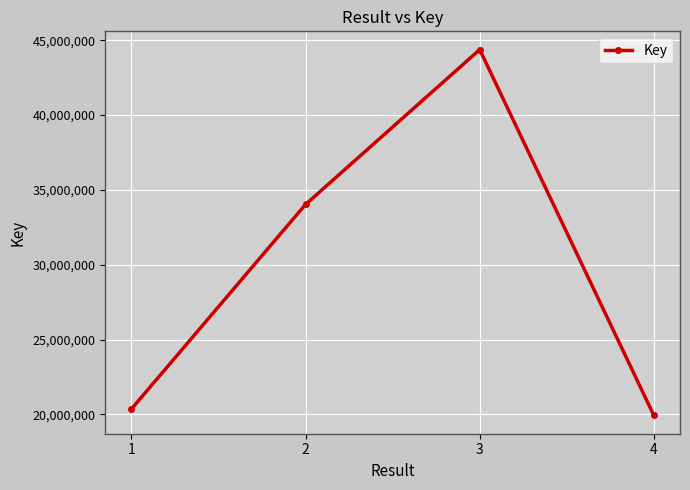

At which category does the chart reach its peak across all series?

3